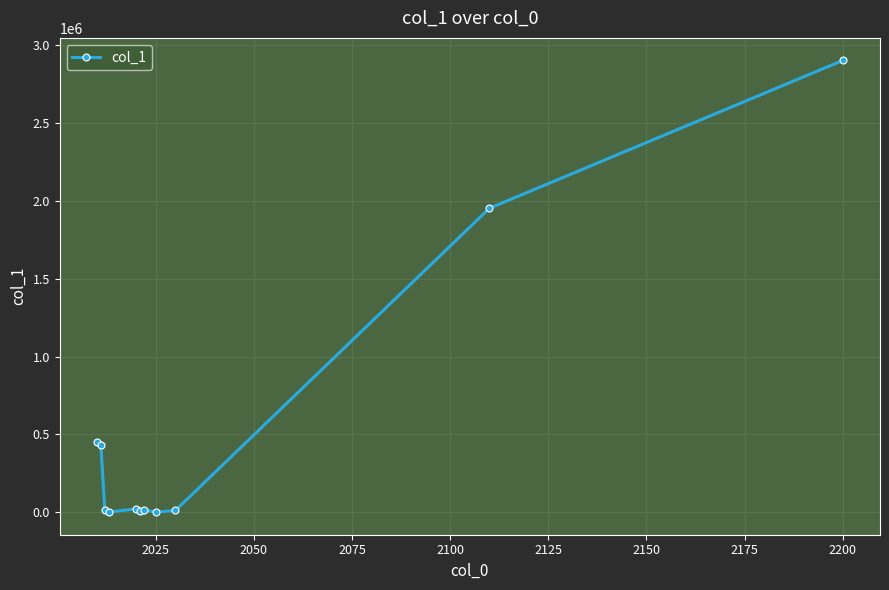

What is the difference between the maximum and minimum values?

2902883